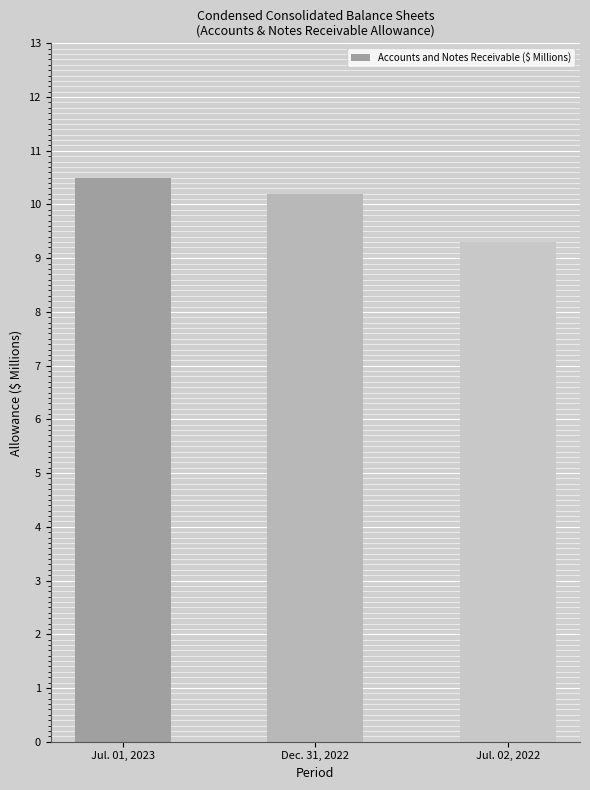

List the labels in order of value, smallest first.

Jul. 02, 2022, Dec. 31, 2022, Jul. 01, 2023